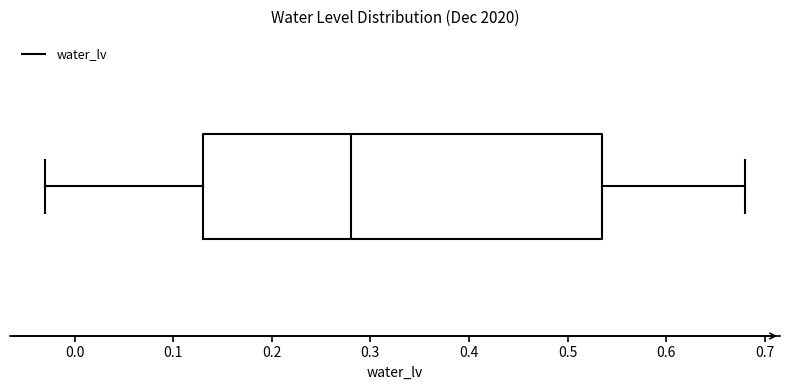

Transcribe this box plot: give where the median line is, the range the box spans, and where the two whiskers end, as read against the x-axis. The values are not printed on the chart, so give them approximately, as read against the axis.

median 0.28, box 0.13 to 0.54, whiskers -0.03 to 0.68